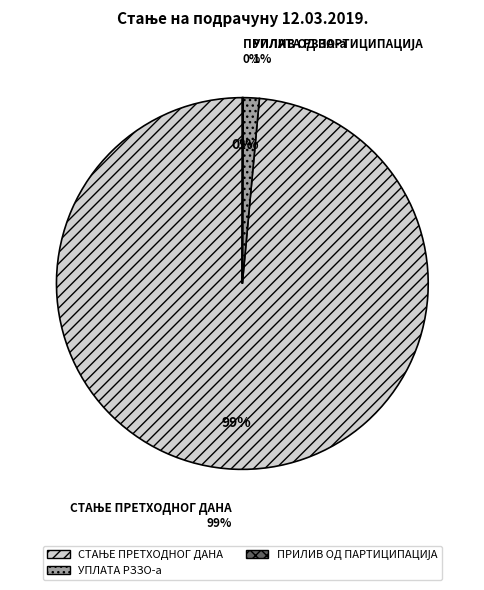

True or false: СТАЊЕ ПРЕТХОДНОГ ДАНА accounts for 87% of the total.

False